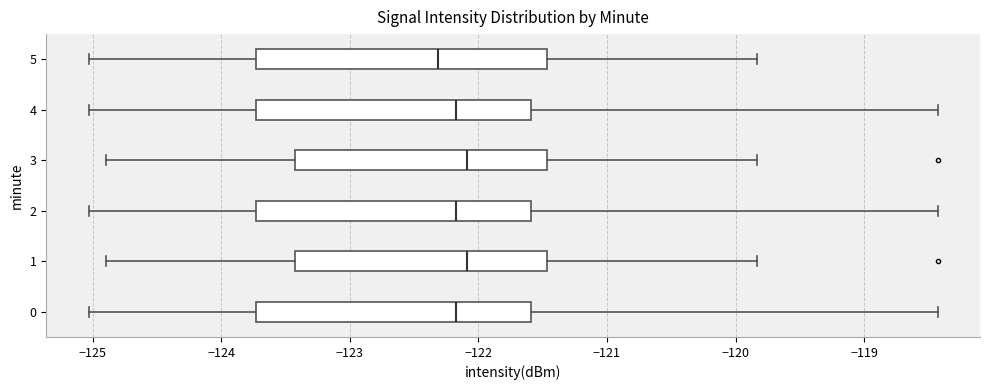

Where is the left edge of the box at y = 3 on the x-axis? The values are not printed on the chart, so give them approximately, as read against the axis.

-123.4